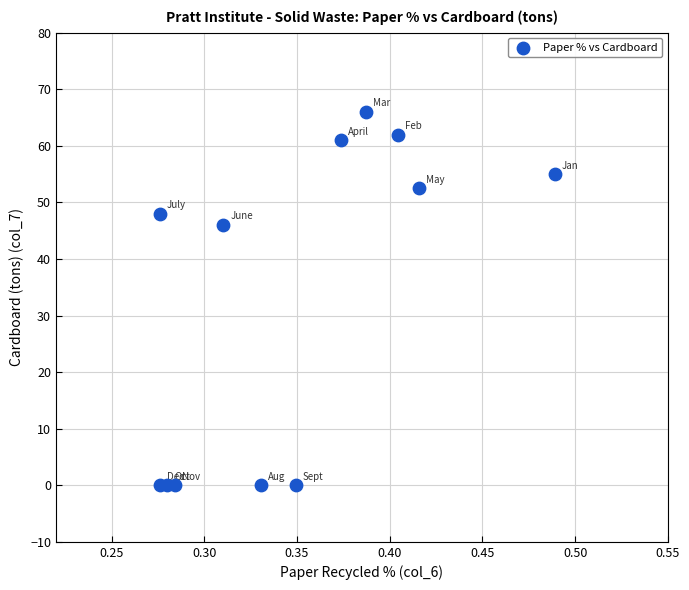

What Y value in the scatter plot is closest to 33?

46.0